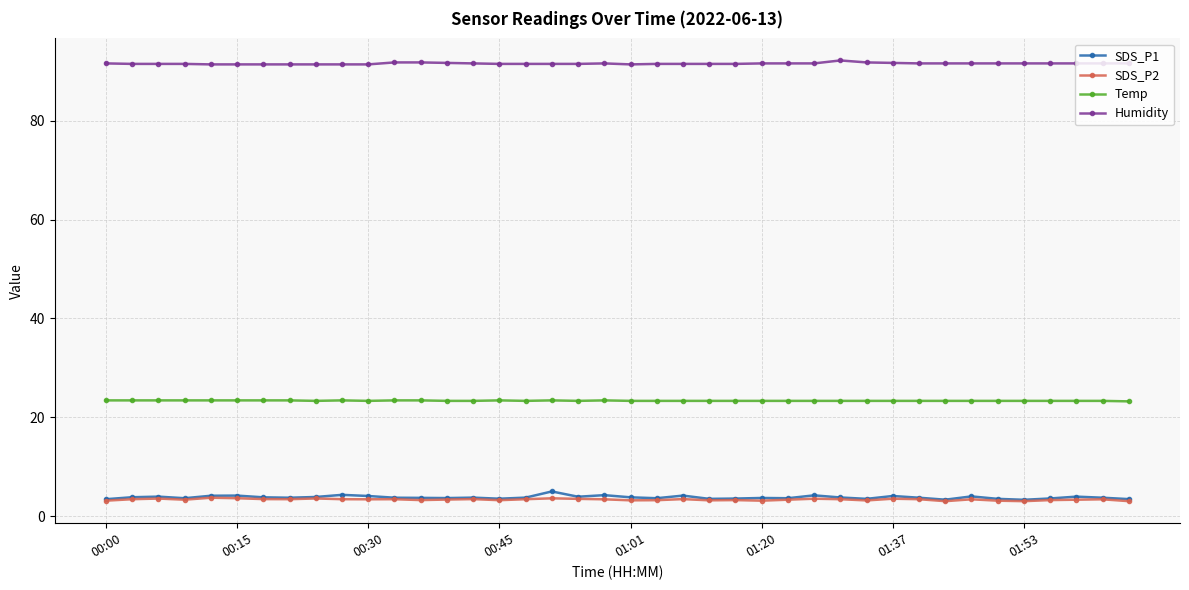

True or false: SDS_P2 and Temp intersect in this chart.

False